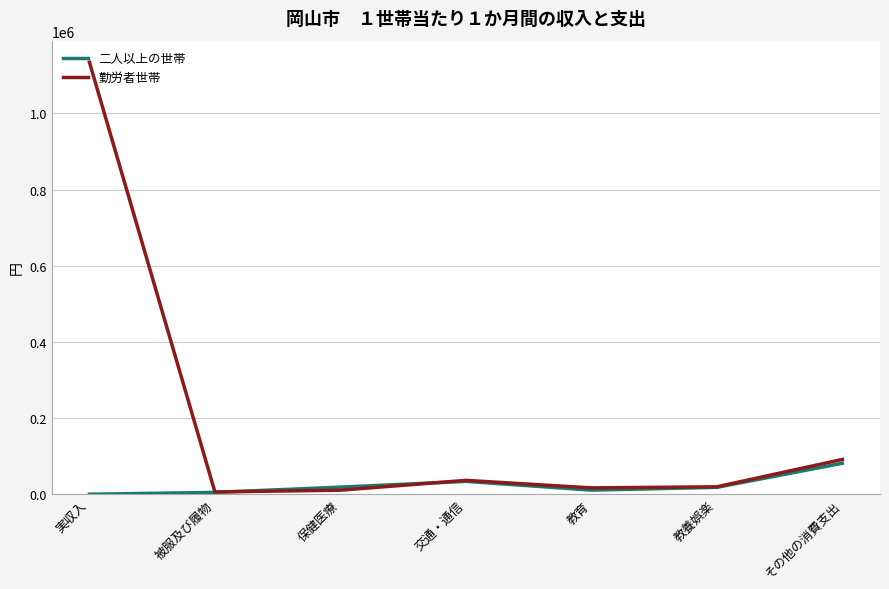

Where is the first local maximum for 二人以上の世帯?

交通・通信